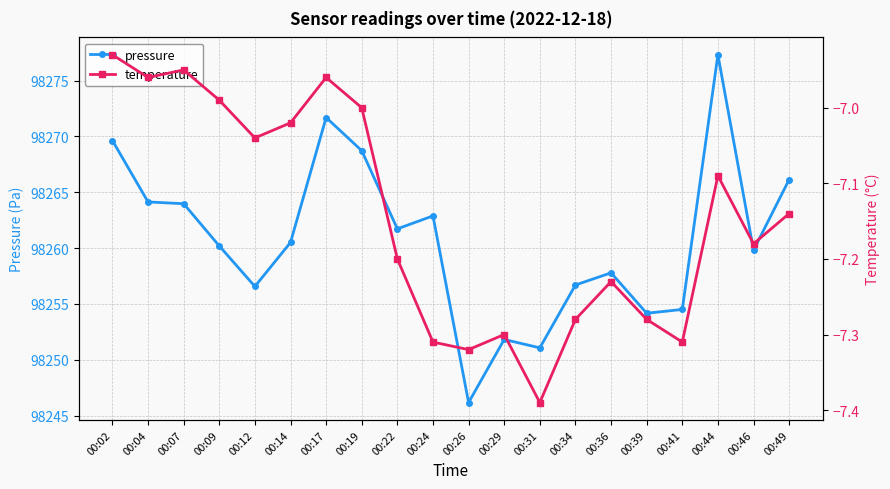

What is the difference between the second highest and second lowest values in the pressure series?

20.6